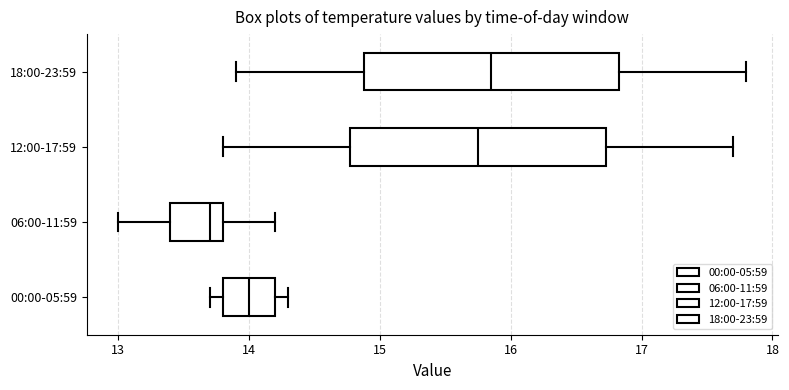

Reading bottom to top, transcribe this box plot: for each box, give where its median line is, the range the box spans, and where its two whiskers end, as read against the x-axis. The values are not printed on the chart, so give them approximately, as read against the axis.

00:00-05:59: median 14.0, box 13.8 to 14.2, whiskers 13.7 to 14.3
06:00-11:59: median 13.7, box 13.4 to 13.8, whiskers 13.0 to 14.2
12:00-17:59: median 15.8, box 14.8 to 16.7, whiskers 13.8 to 17.7
18:00-23:59: median 15.9, box 14.9 to 16.8, whiskers 13.9 to 17.8